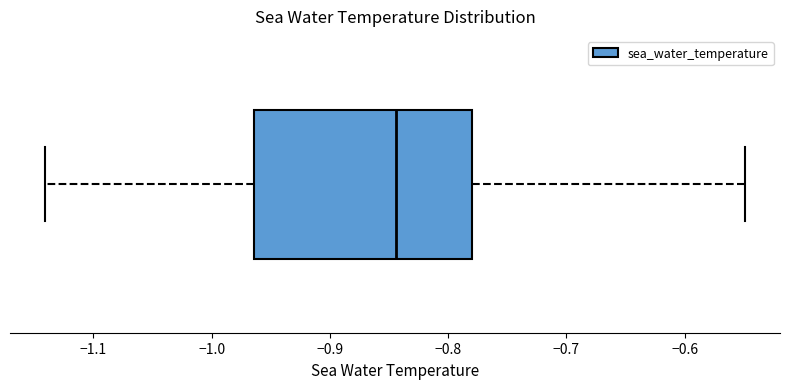

Transcribe this box plot: give where the median line is, the range the box spans, and where the two whiskers end, as read against the x-axis. The values are not printed on the chart, so give them approximately, as read against the axis.

median -0.84, box -0.96 to -0.78, whiskers -1.14 to -0.55